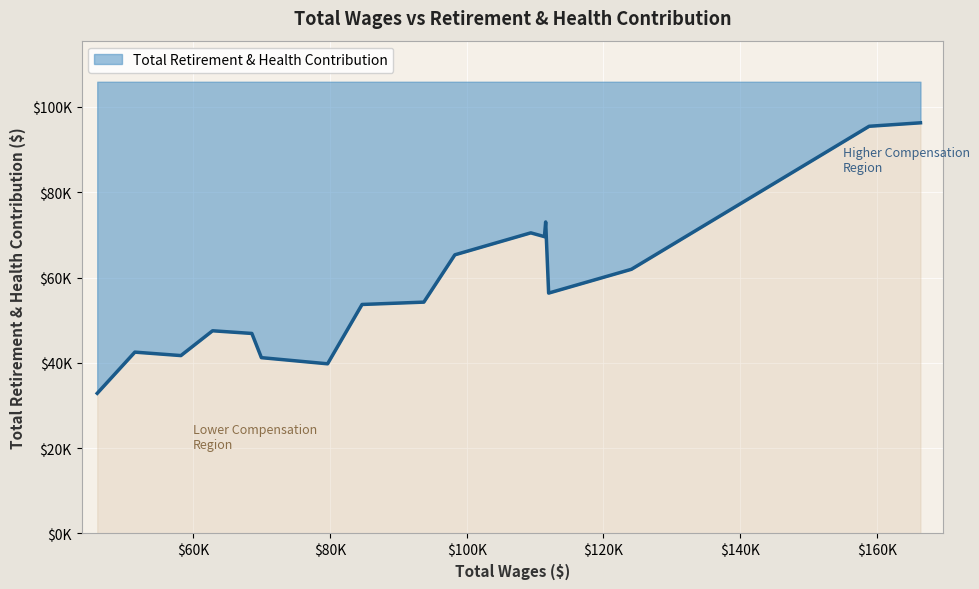

Approximately how many times larger is the value at 158855.0 compared to 124089.0?

1.5